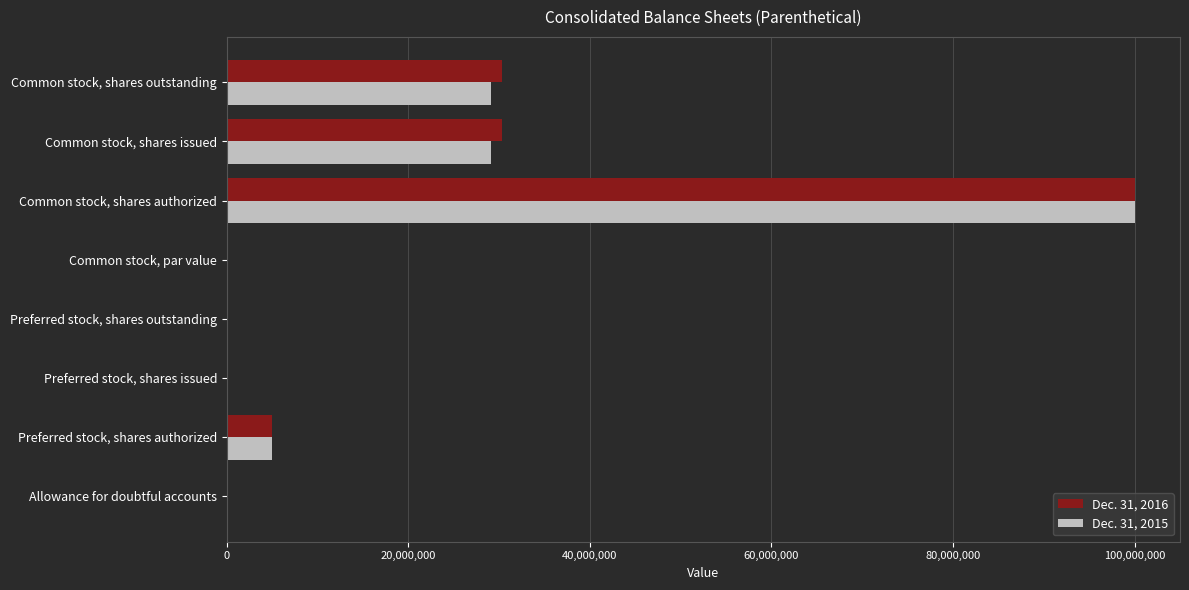

Which series changed the most between Common stock, shares authorized and Common stock, shares issued?

Dec. 31, 2015